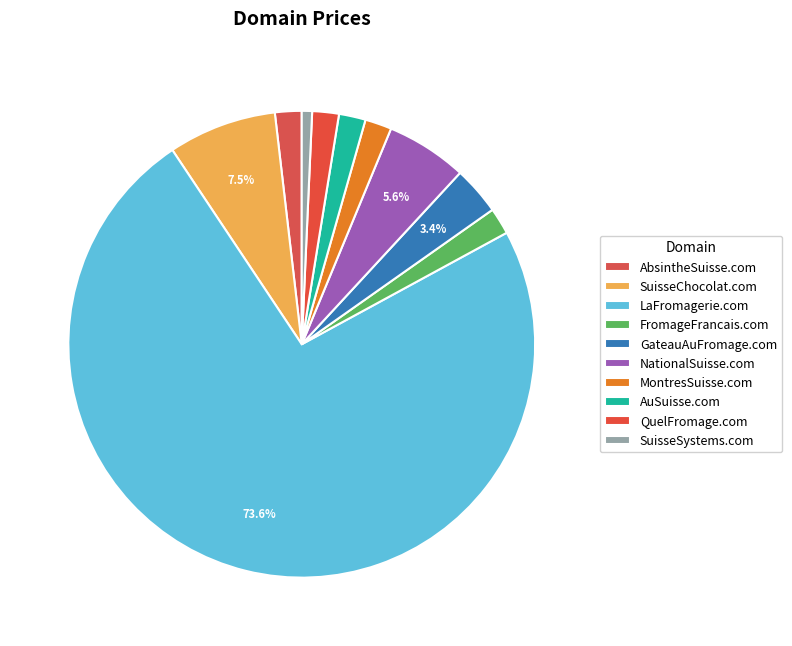

To the nearest percent, what portion does SuisseSystems.com represent?

1%